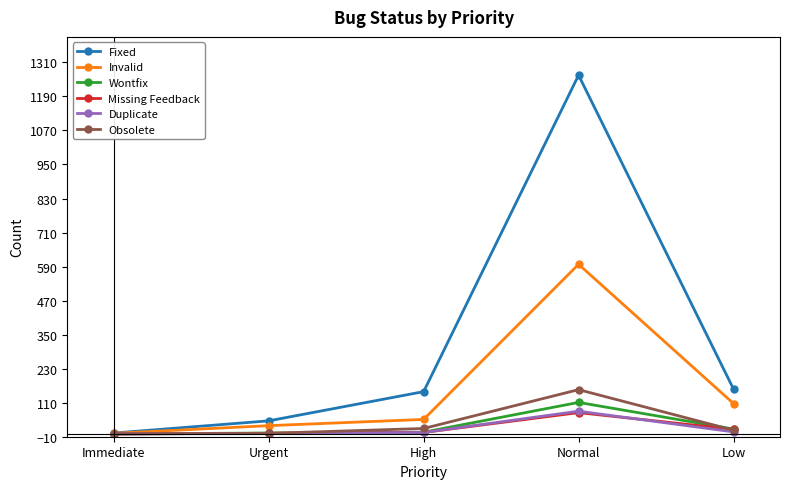

True or false: Wontfix has a value of 111 at Normal.

True